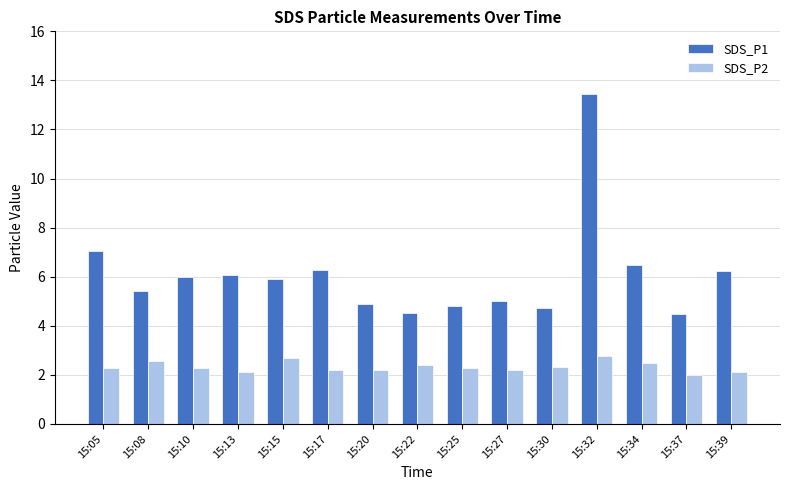

What is the sum of all SDS_P1 values?

91.3